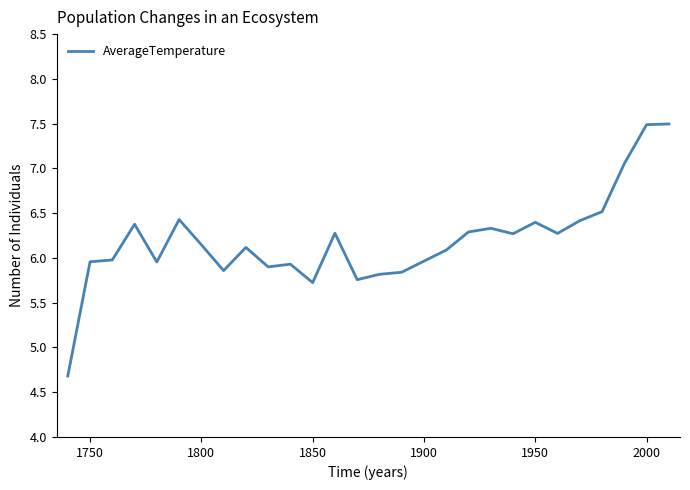

What is the difference between the maximum and minimum values?

2.8